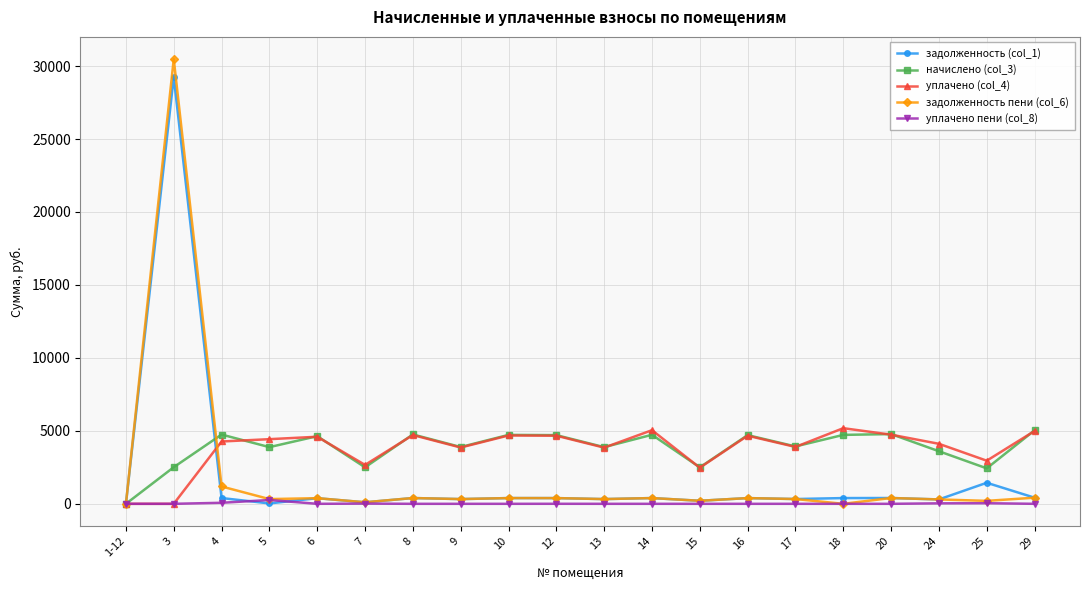

True or false: задолженность (col_1) has more than 2 points higher than both neighbors.

True